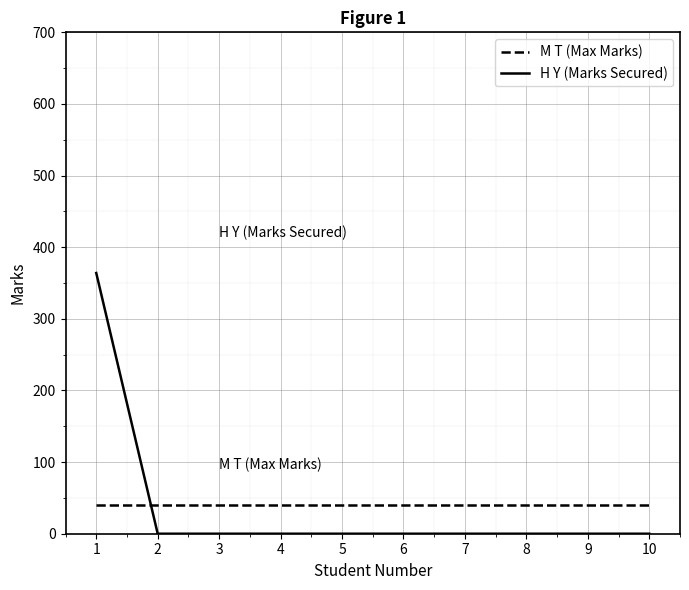

True or false: H Y (Marks Secured) has a value of 364 at 1.

True